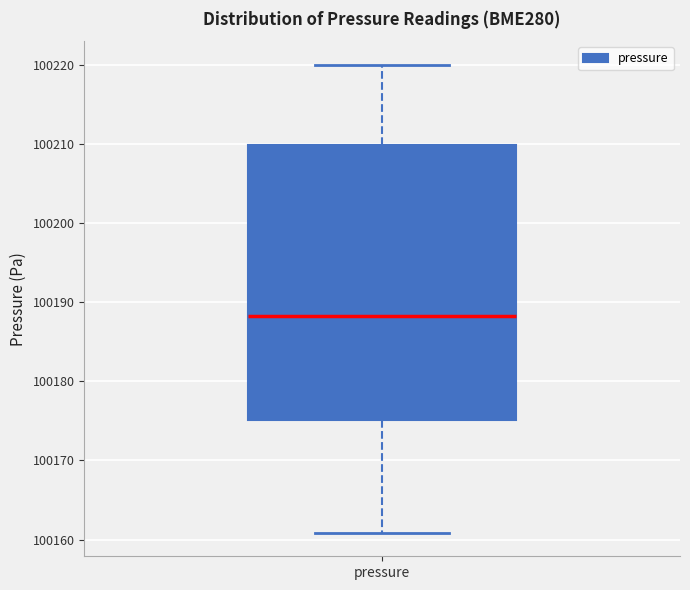

Transcribe this box plot: give where the median line is, the range the box spans, and where the two whiskers end, as read against the y-axis. The values are not printed on the chart, so give them approximately, as read against the axis.

median 100188, box 100175 to 100210, whiskers 100161 to 100220